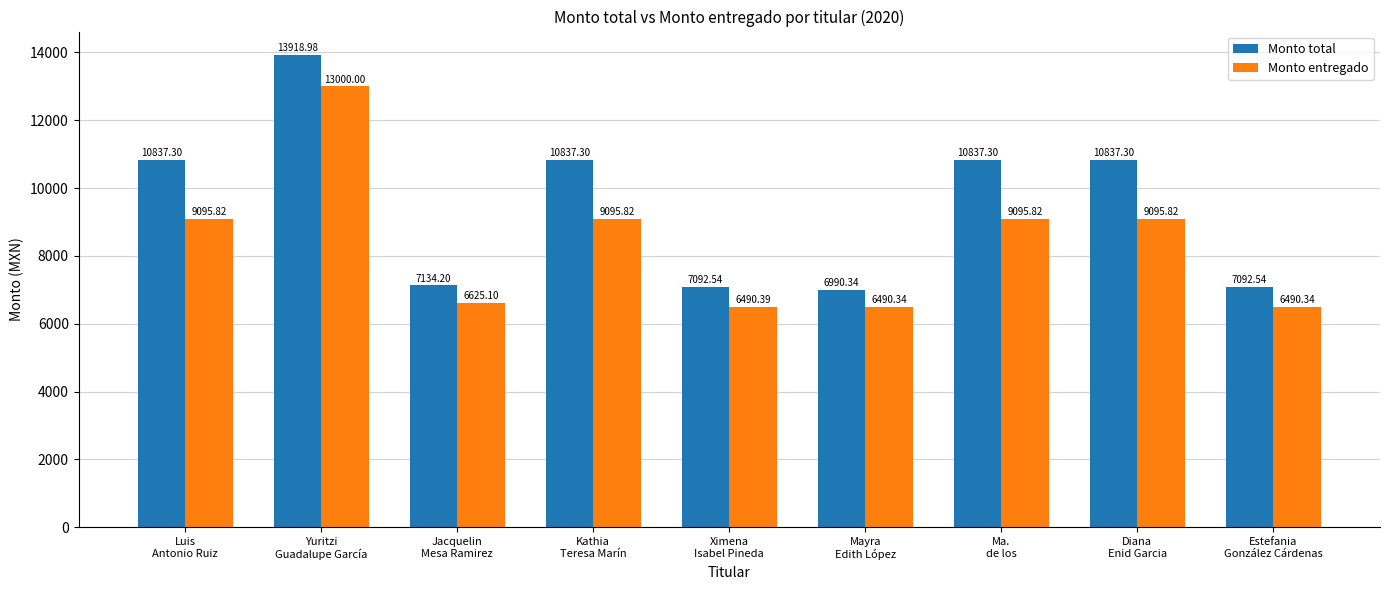

Is it true that Monto total equals 3475.6 at Mayra
Edith López?

False